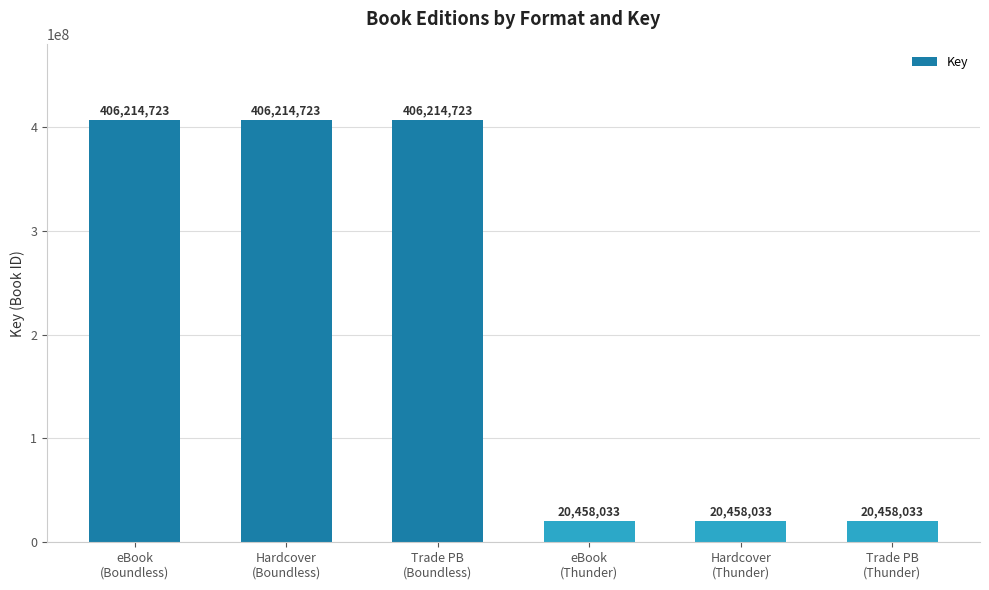

What is the greatest value displayed?

406214723